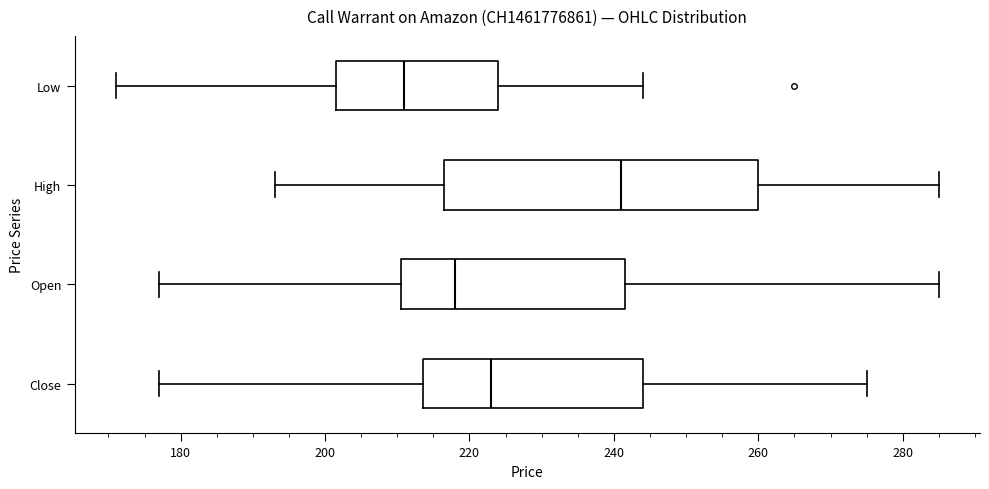

Which box is the widest, from its left edge to its right edge?

High